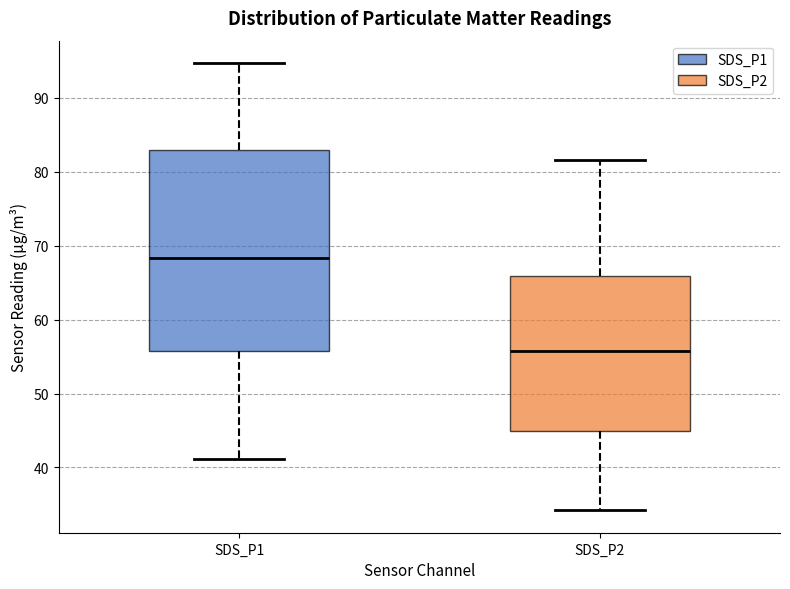

Which box is the tallest, from its lower edge to its upper edge?

SDS_P1